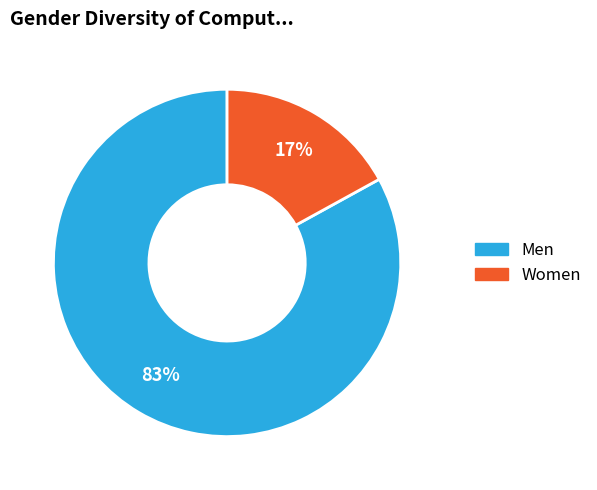

Is there a majority slice in this chart?

Yes